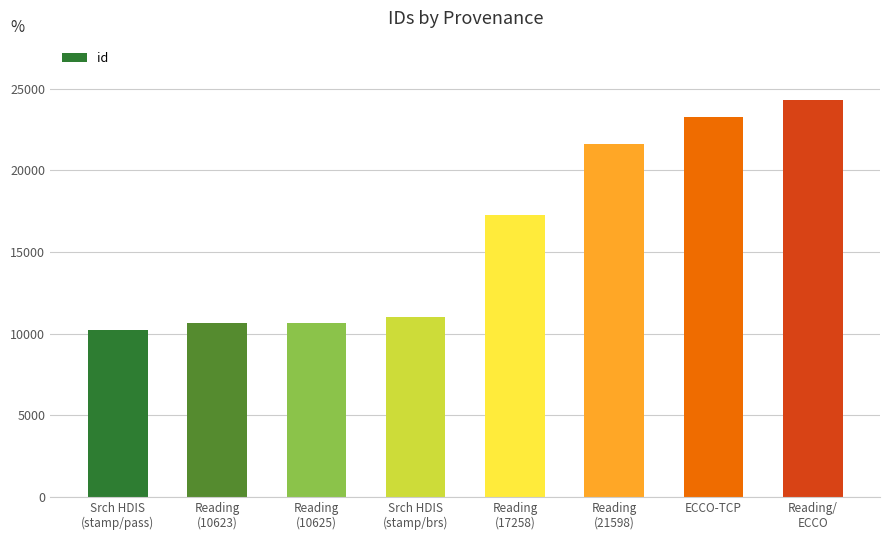

What is the label of the 4th bar from the left?

Srch HDIS
(stamp/brs)